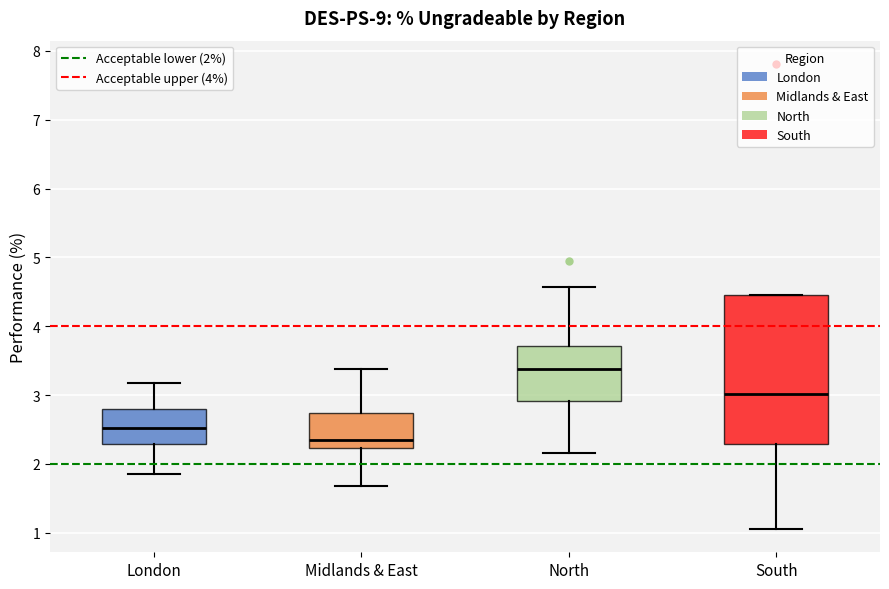

Which box has the lowest median line?

Midlands & East